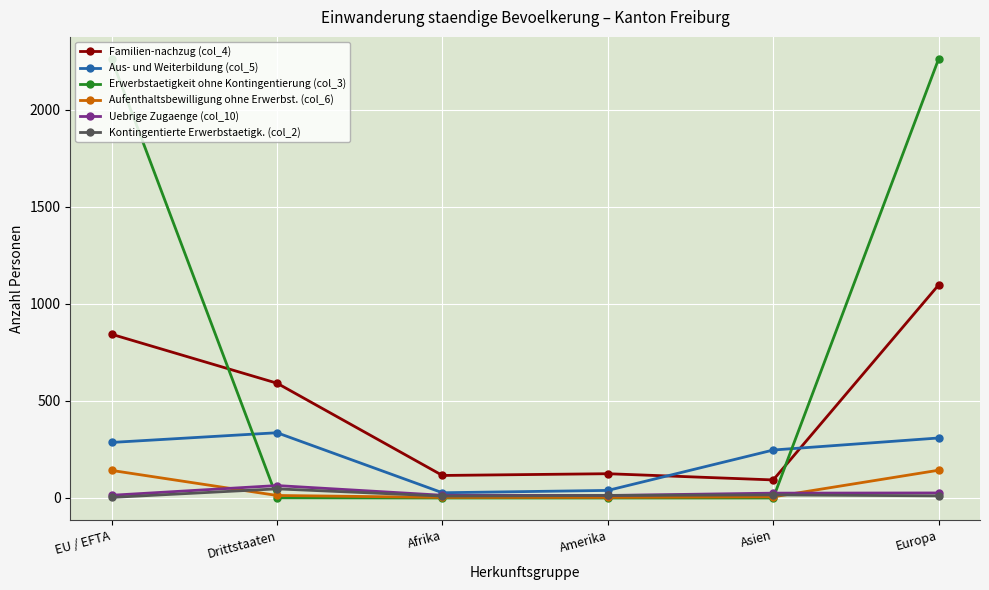

The value of Erwerbstaetigkeit ohne Kontingentierung (col_3) at Asien is 0. True or false?

True